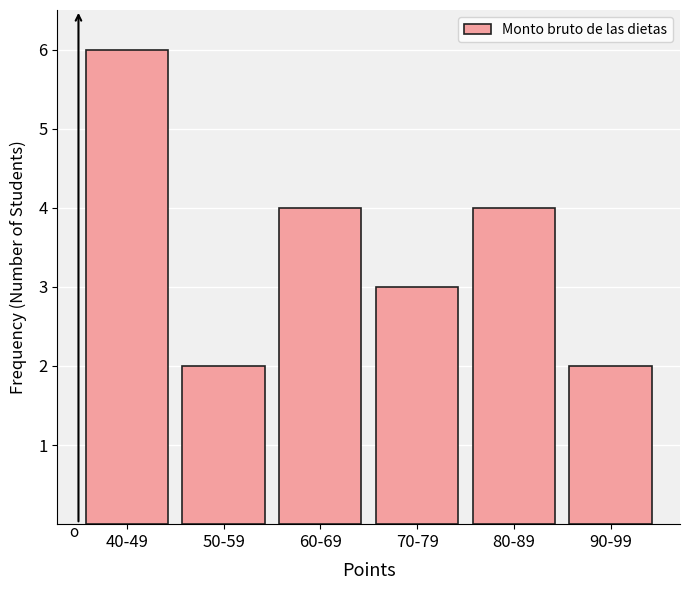

Reading right to left, list all the values displayed in this chart.

90-99=2	80-89=4	70-79=3	60-69=4	50-59=2	40-49=6